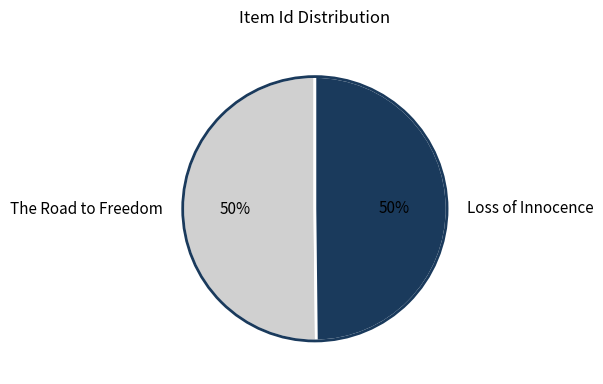

To the nearest percent, what portion does The Road to Freedom represent?

50%